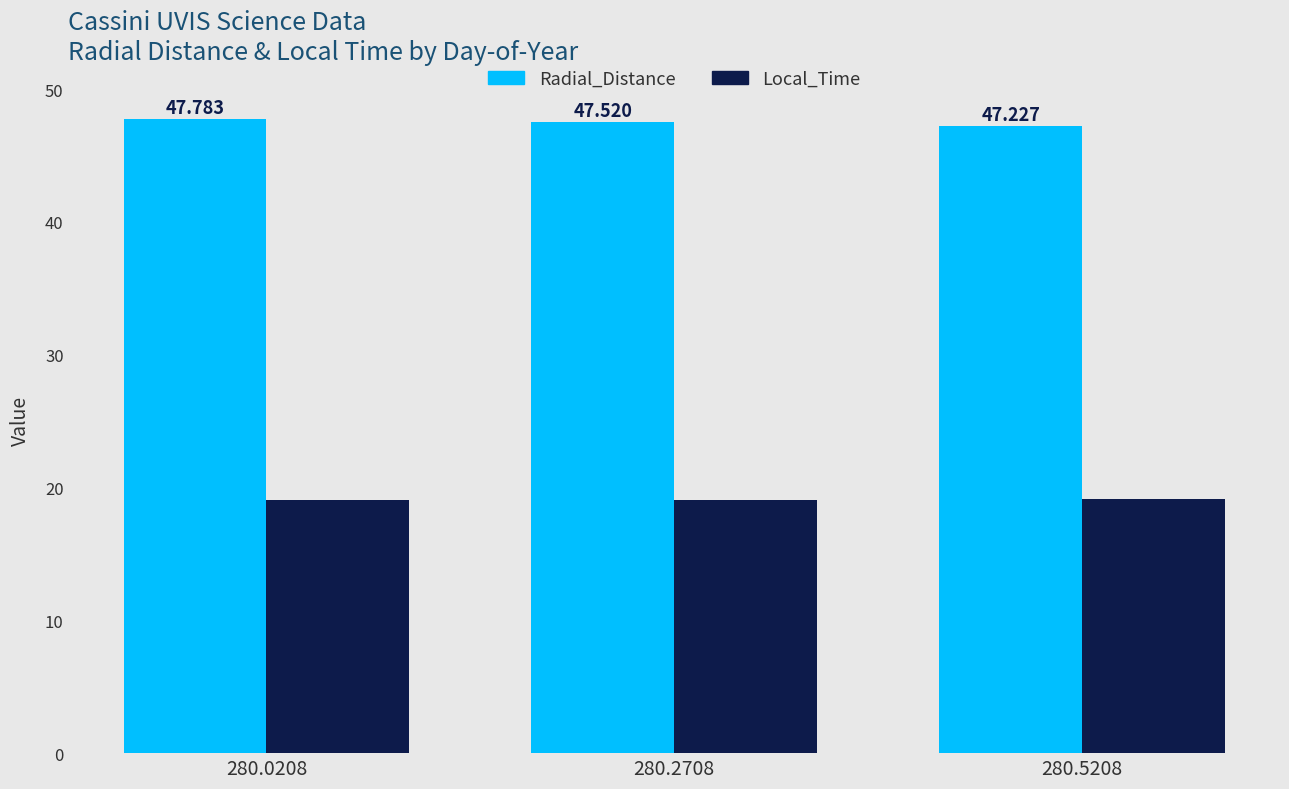

Reading left to right, what are all the values shown in this chart?

Radial_Distance: 47.8	47.5	47.2
Local_Time: 19.0	19.1	19.1